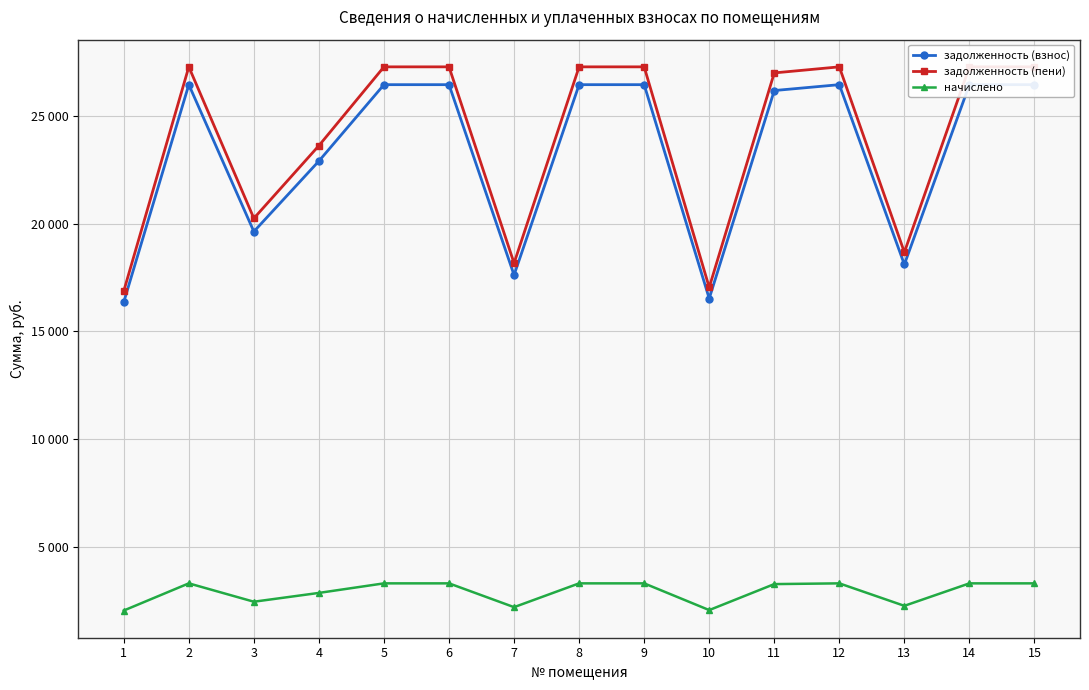

At which category is the sum across all series the highest?

2